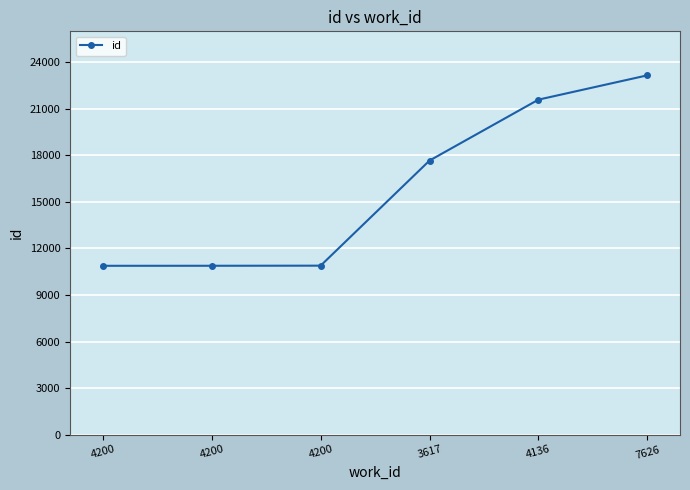

At which category does the chart reach its peak across all series?

7626